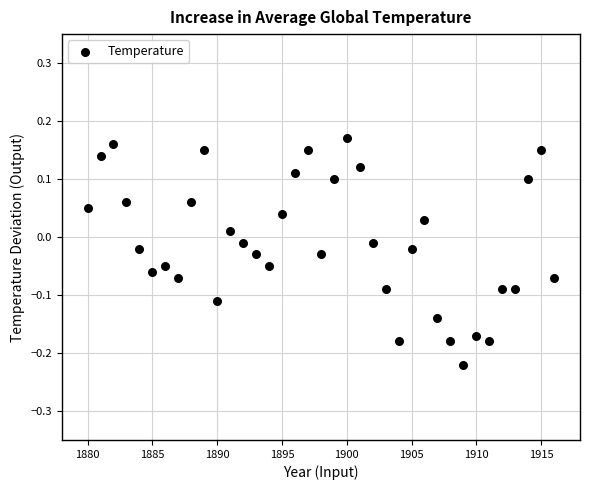

What is the range of X values (max minus min)?

36.0